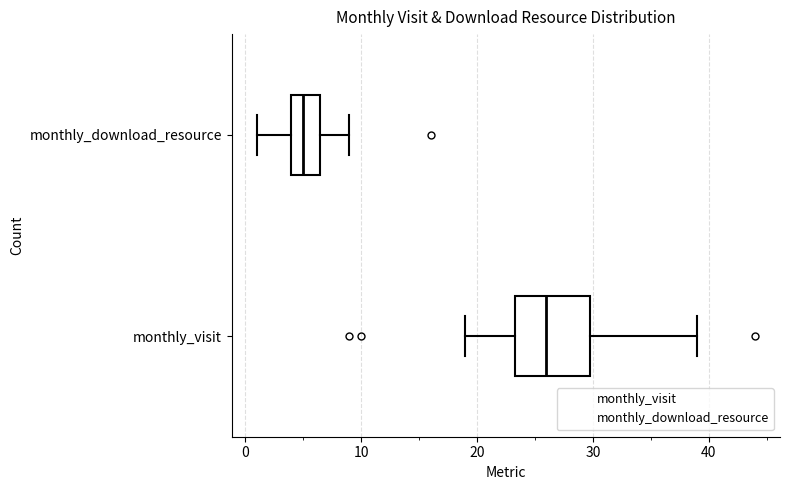

Where is the right edge of the box for monthly_download_resource on the x-axis? The values are not printed on the chart, so give them approximately, as read against the axis.

7